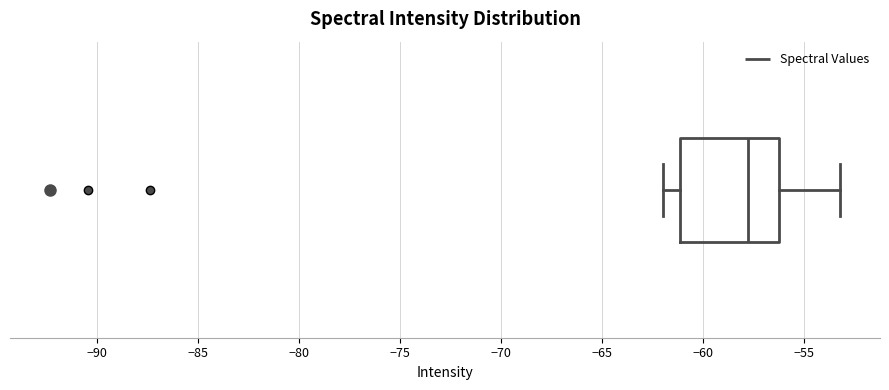

Transcribe this box plot: give where the median line is, the range the box spans, and where the two whiskers end, as read against the x-axis. The values are not printed on the chart, so give them approximately, as read against the axis.

median -58, box -61 to -56, whiskers -62 to -53